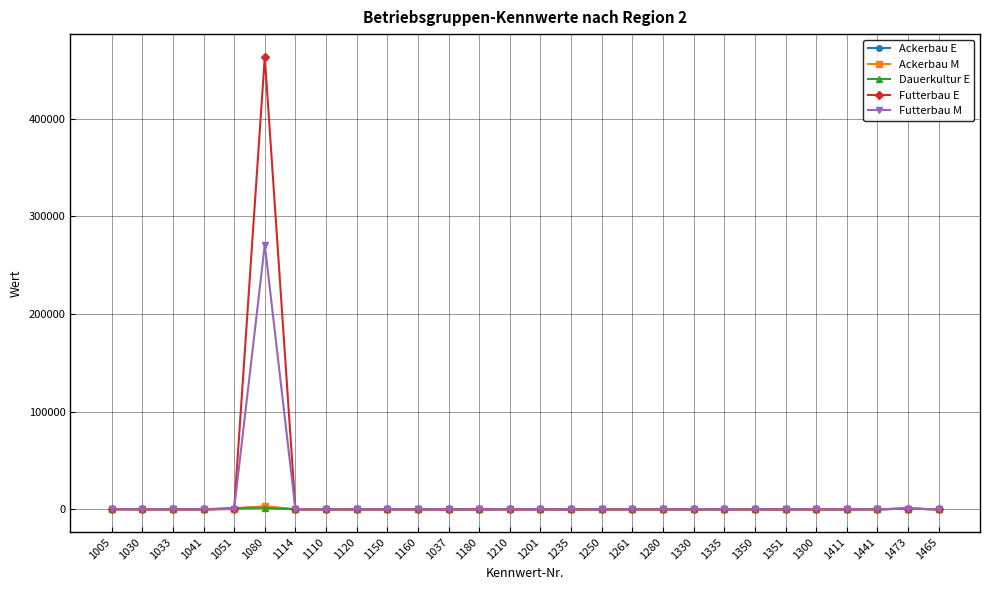

True or false: Ackerbau M has more than 2 interior local peaks.

True